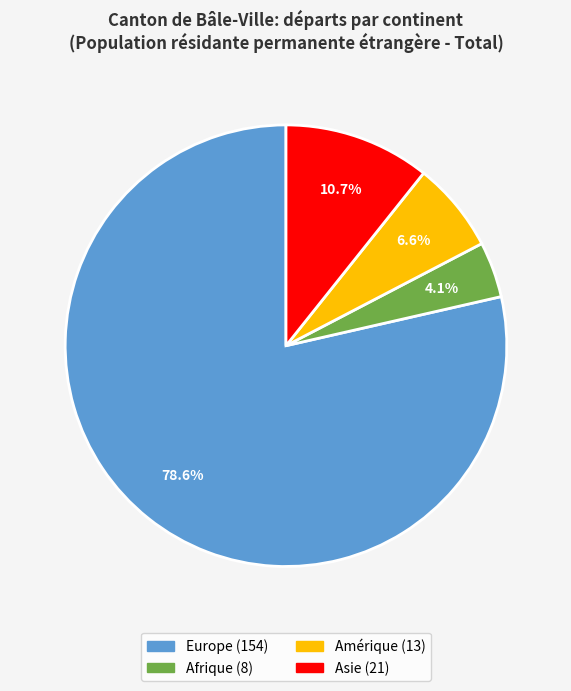

Is there a majority slice in this chart?

Yes